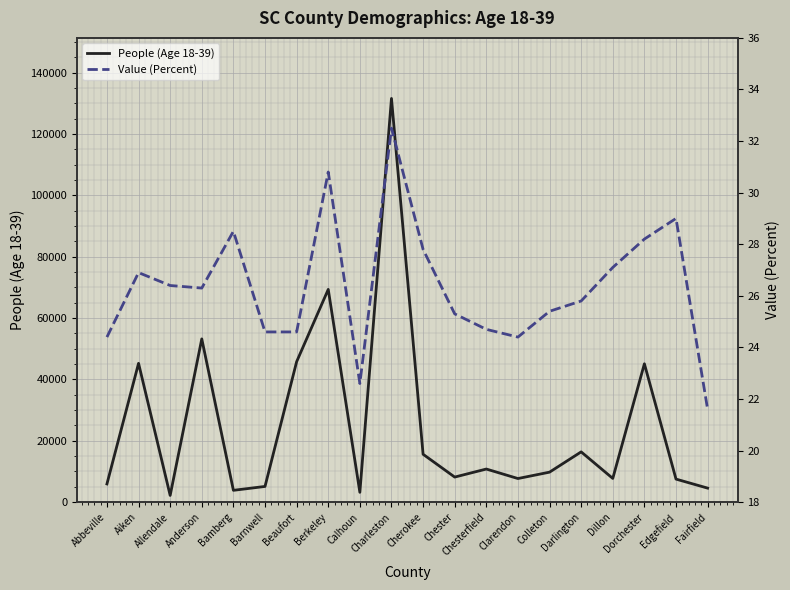

Reading right to left, what are all the values shown in this chart?

People (Age 18-39): 4575.0	7516.0	45100.0	7737.0	16391.0	9781.0	7699.0	10797.0	8176.0	15611.0	131588.0	3206.0	69349.0	45775.0	5123.0	3858.0	53216.0	2194.0	45249.0	5938.0
Value (Percent): 21.6	29.0	28.2	27.1	25.8	25.4	24.4	24.7	25.3	27.8	32.5	22.6	30.8	24.6	24.6	28.5	26.3	26.4	26.9	24.4